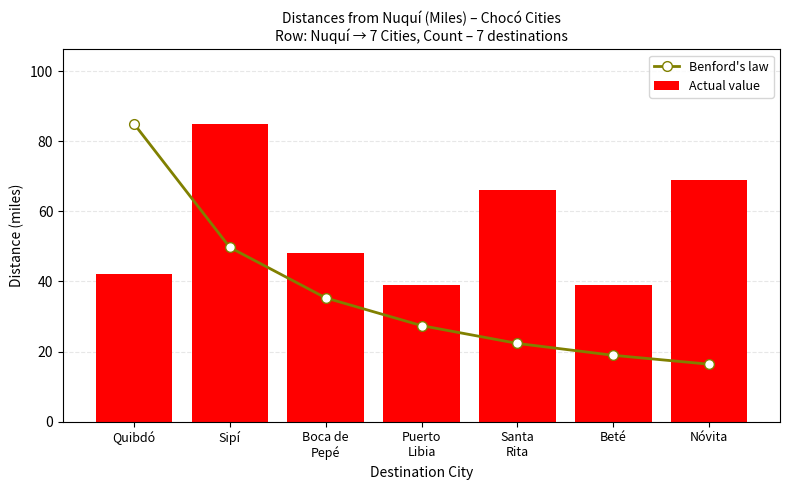

At which category is the sum across all series the highest?

Sipí